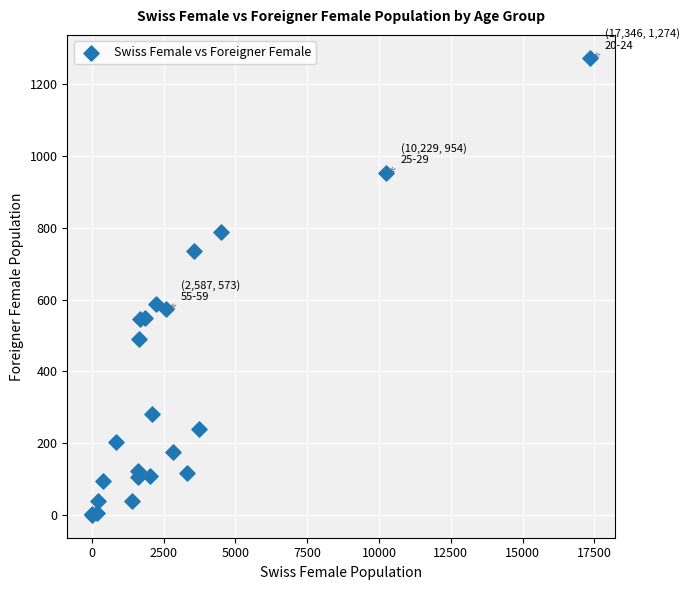

What Y value in the scatter plot is closest to 637?

589